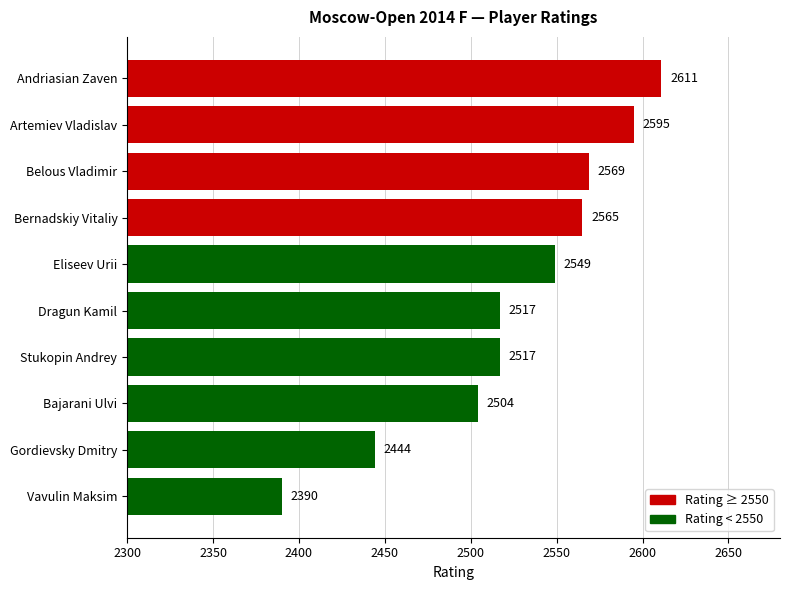

What is the sum of the values at Bernadskiy Vitaliy and Andriasian Zaven?

5176